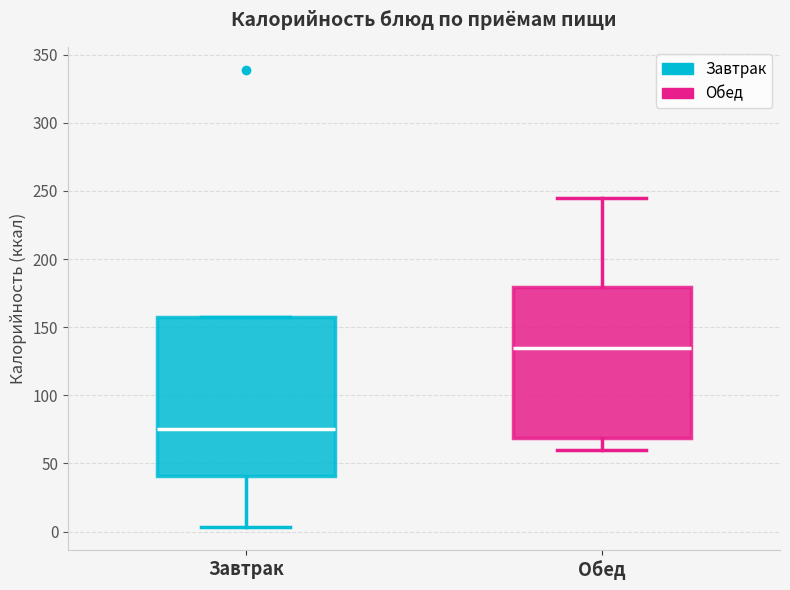

Where does the lower whisker of the box for Обед end on the y-axis? The values are not printed on the chart, so give them approximately, as read against the axis.

60